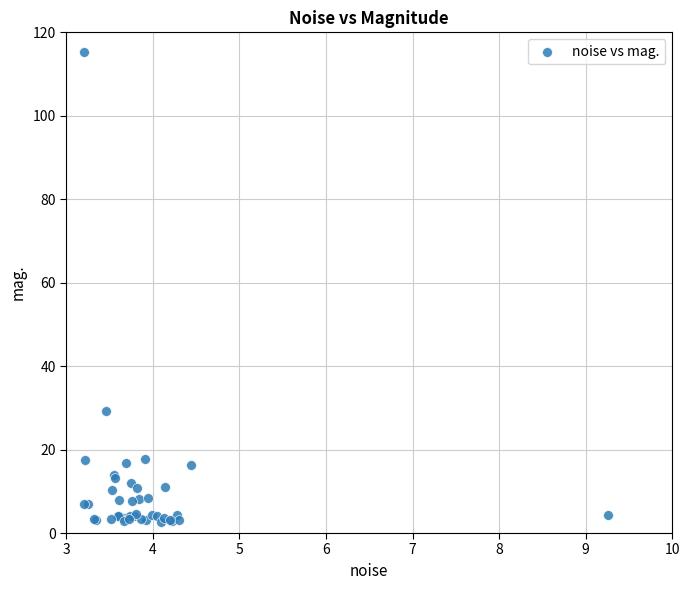

What Y value in the scatter plot is closest to 58?

29.4